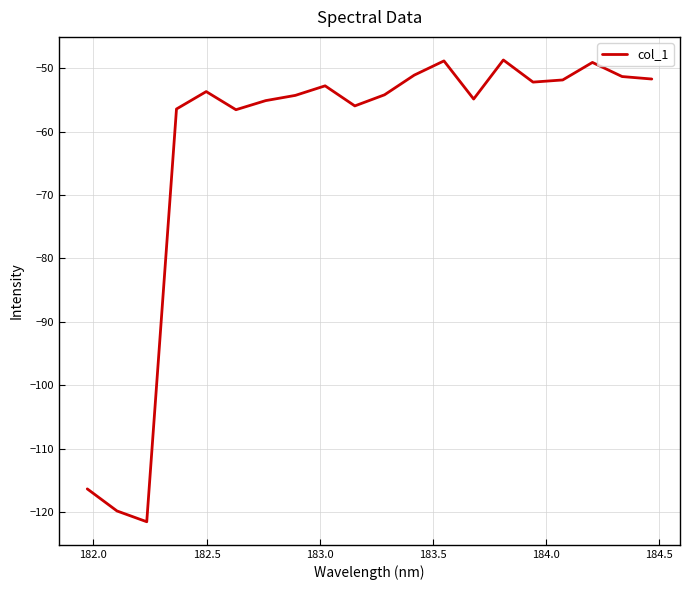

What is the minimum value shown in the chart?

-121.5